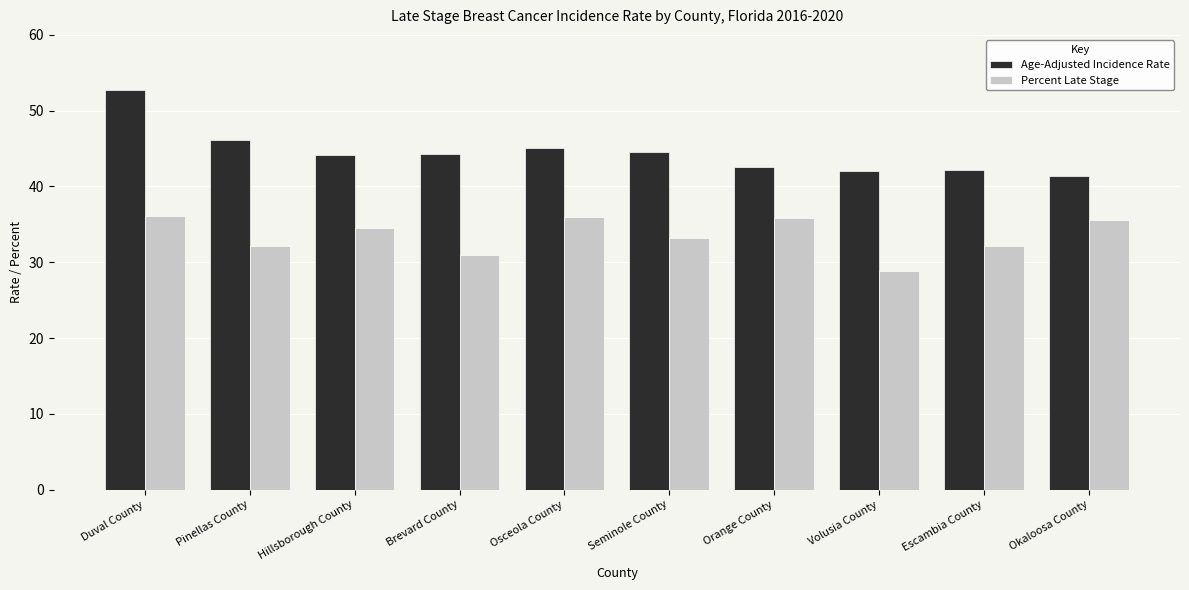

How many data points in Percent Late Stage are above 34?

5